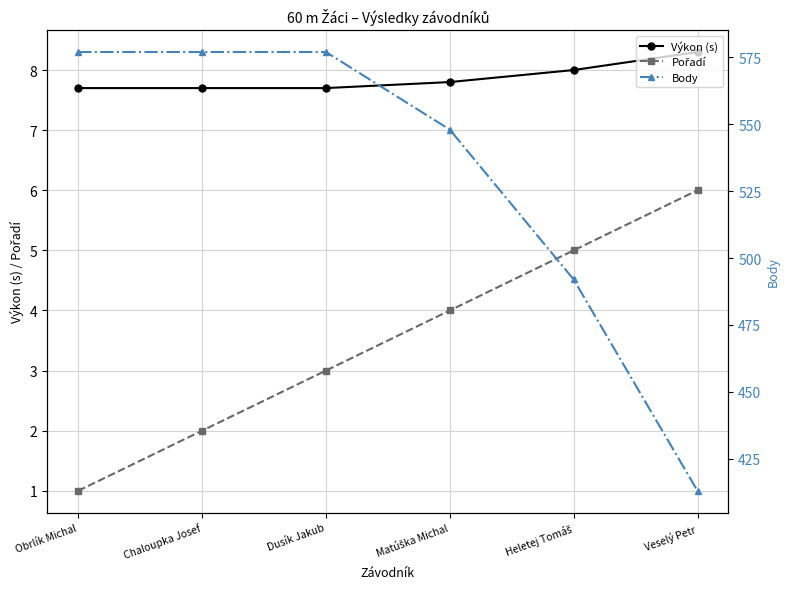

The value of Výkon (s) at Veselý Petr is 8.3. True or false?

True